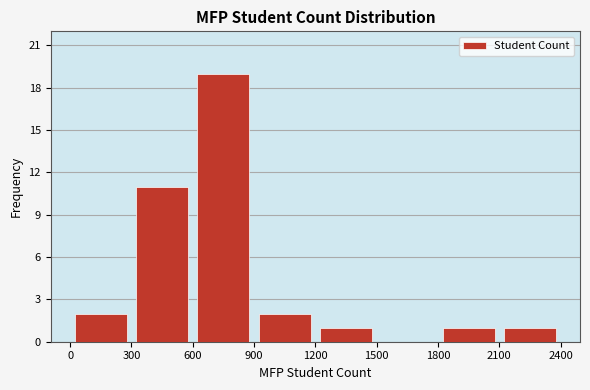

Reading left to right, list every bar in this chart as the range it spans on the x-axis followed by its height. The values are not printed on the chart, so give them approximately, as read against the axis.

0 to 300: 2
300 to 600: 11
600 to 900: 19
900 to 1200: 2
1200 to 1500: 1
1500 to 1800: 0
1800 to 2100: 1
2100 to 2400: 1